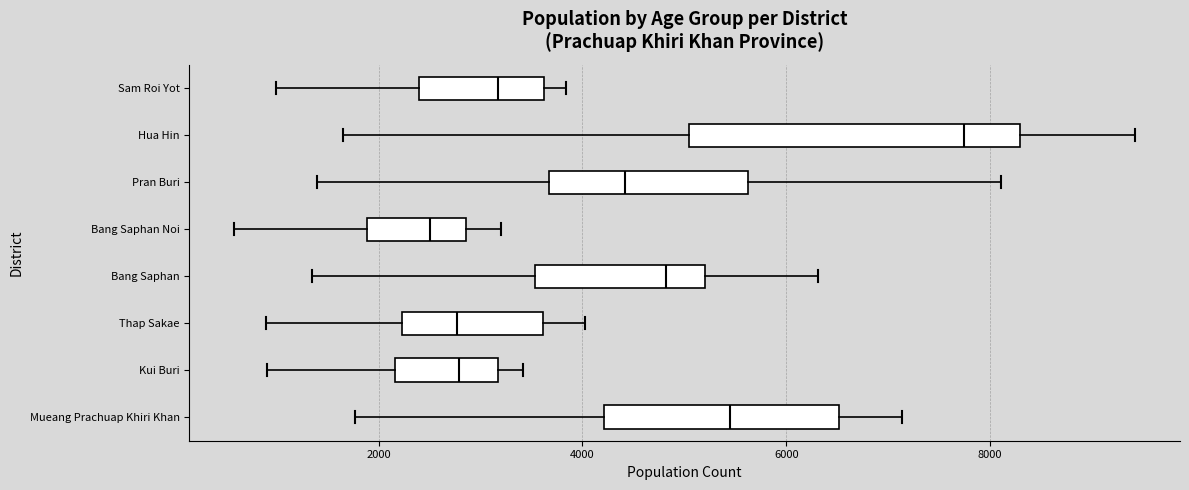

Reading bottom to top, transcribe this box plot: for each box, give where its median line is, the range the box spans, and where its two whiskers end, as read against the x-axis. The values are not printed on the chart, so give them approximately, as read against the axis.

Mueang Prachuap Khiri Khan: median 5400, box 4200 to 6600, whiskers 1800 to 7200
Kui Buri: median 2800, box 2200 to 3200, whiskers 1000 to 3400
Thap Sakae: median 2800, box 2200 to 3600, whiskers 800 to 4000
Bang Saphan: median 4800, box 3600 to 5200, whiskers 1400 to 6400
Bang Saphan Noi: median 2600, box 1800 to 2800, whiskers 600 to 3200
Pran Buri: median 4400, box 3600 to 5600, whiskers 1400 to 8200
Hua Hin: median 7800, box 5000 to 8200, whiskers 1600 to 9400
Sam Roi Yot: median 3200, box 2400 to 3600, whiskers 1000 to 3800